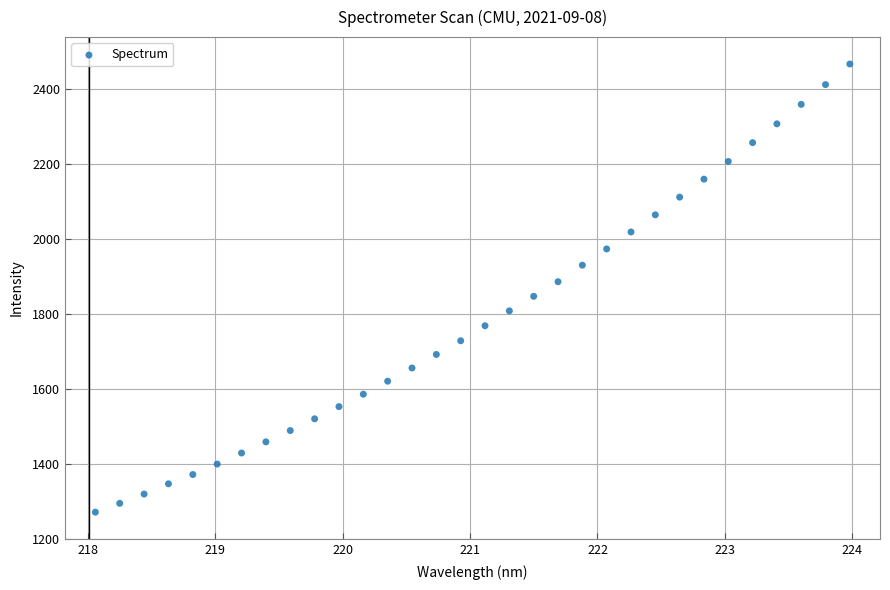

What is the range of X values (max minus min)?

5.9